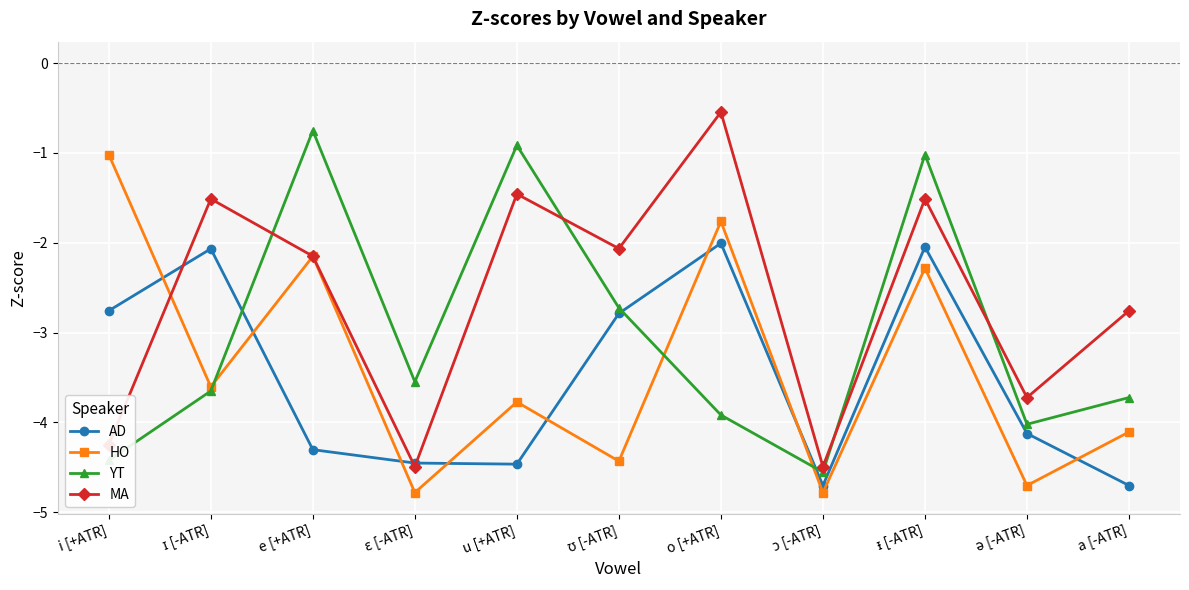

What is the sum of all MA values?

-29.0